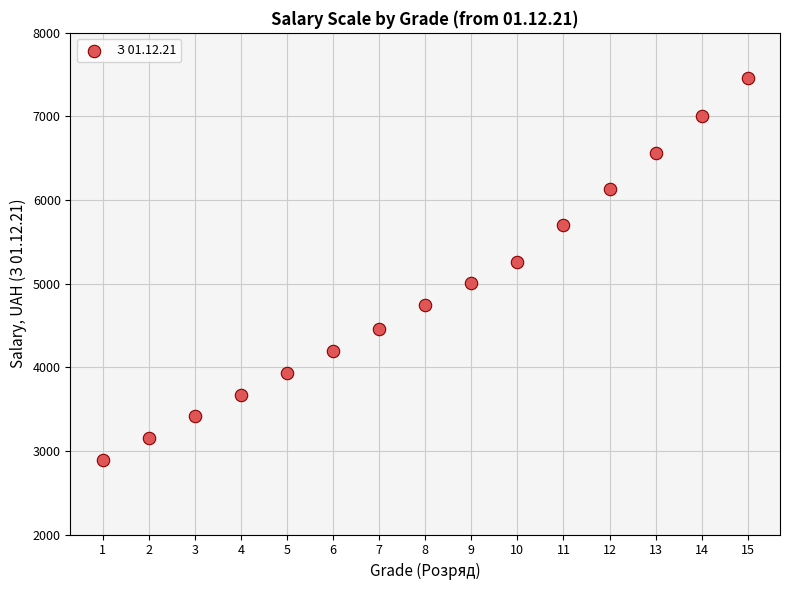

What Y value in the scatter plot is closest to 5178?

5265